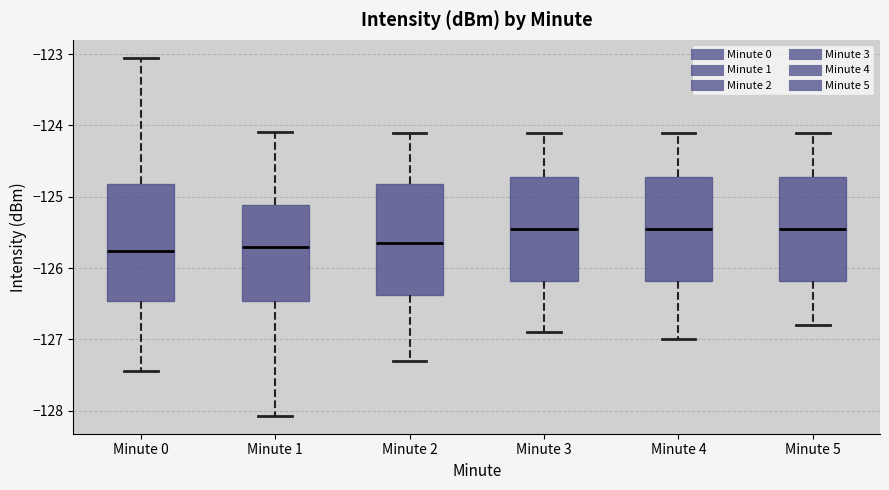

Reading left to right, read every box against the y-axis: the position of its median line, the range the box covers, and the ends of its whiskers. The values are not printed on the chart, so give them approximately, as read against the axis.

Minute 0: median -125.8, box -126.5 to -124.8, whiskers -127.4 to -123.1
Minute 1: median -125.7, box -126.5 to -125.1, whiskers -128.1 to -124.1
Minute 2: median -125.6, box -126.4 to -124.8, whiskers -127.3 to -124.1
Minute 3: median -125.4, box -126.2 to -124.7, whiskers -126.9 to -124.1
Minute 4: median -125.4, box -126.2 to -124.7, whiskers -127.0 to -124.1
Minute 5: median -125.4, box -126.2 to -124.7, whiskers -126.8 to -124.1